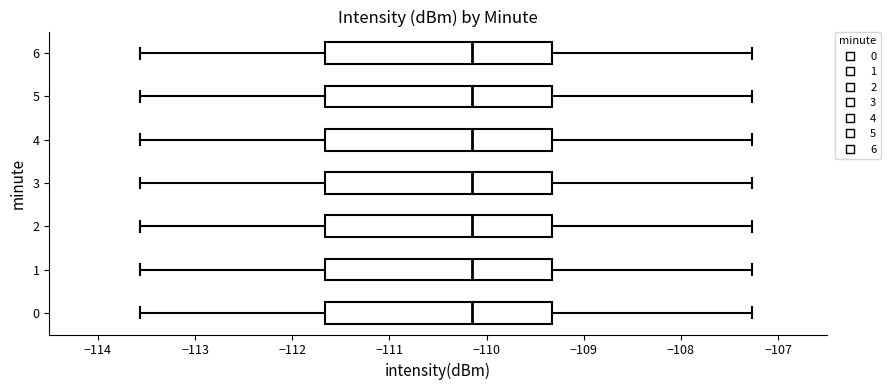

Reading bottom to top, read every box against the x-axis: the position of its median line, the range the box covers, and the ends of its whiskers. The values are not printed on the chart, so give them approximately, as read against the axis.

0: median -110.2, box -111.7 to -109.3, whiskers -113.6 to -107.3
1: median -110.2, box -111.7 to -109.3, whiskers -113.6 to -107.3
2: median -110.2, box -111.7 to -109.3, whiskers -113.6 to -107.3
3: median -110.2, box -111.7 to -109.3, whiskers -113.6 to -107.3
4: median -110.2, box -111.7 to -109.3, whiskers -113.6 to -107.3
5: median -110.2, box -111.7 to -109.3, whiskers -113.6 to -107.3
6: median -110.2, box -111.7 to -109.3, whiskers -113.6 to -107.3